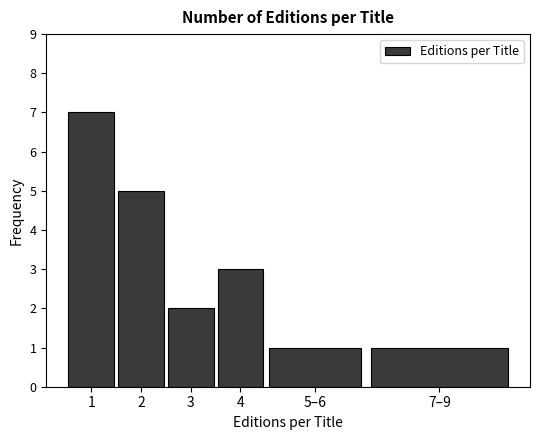

Reading right to left, what are all the values shown in this chart?

1	1	3	2	5	7